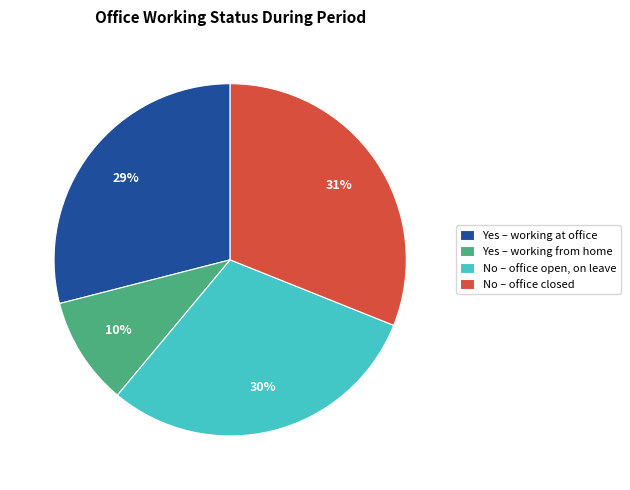

Do Yes – working at office and No – office open, on leave together represent more than half of the pie?

Yes